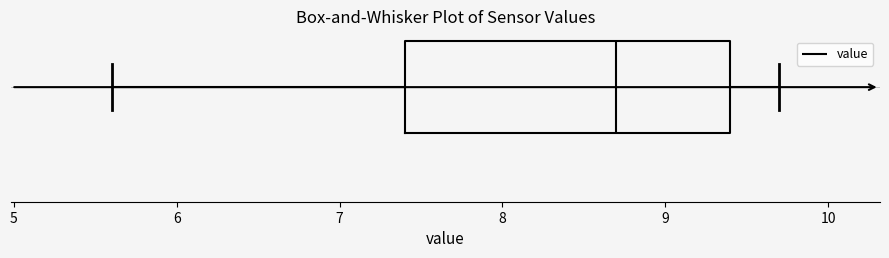

Where does the median line of the box sit on the x-axis? The values are not printed on the chart, so give them approximately, as read against the axis.

8.7